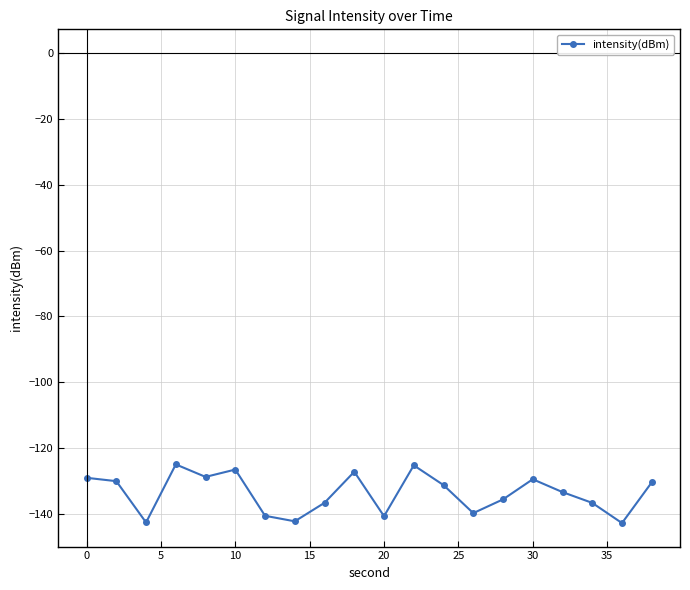

What is the maximum value shown in the chart?

-124.9